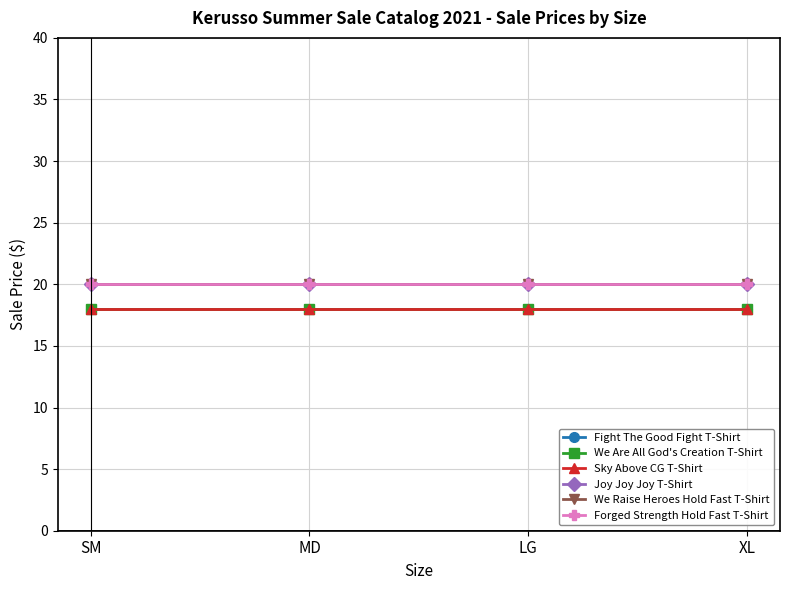

True or false: Forged Strength Hold Fast T-Shirt has a value of 11.7 at XL.

False